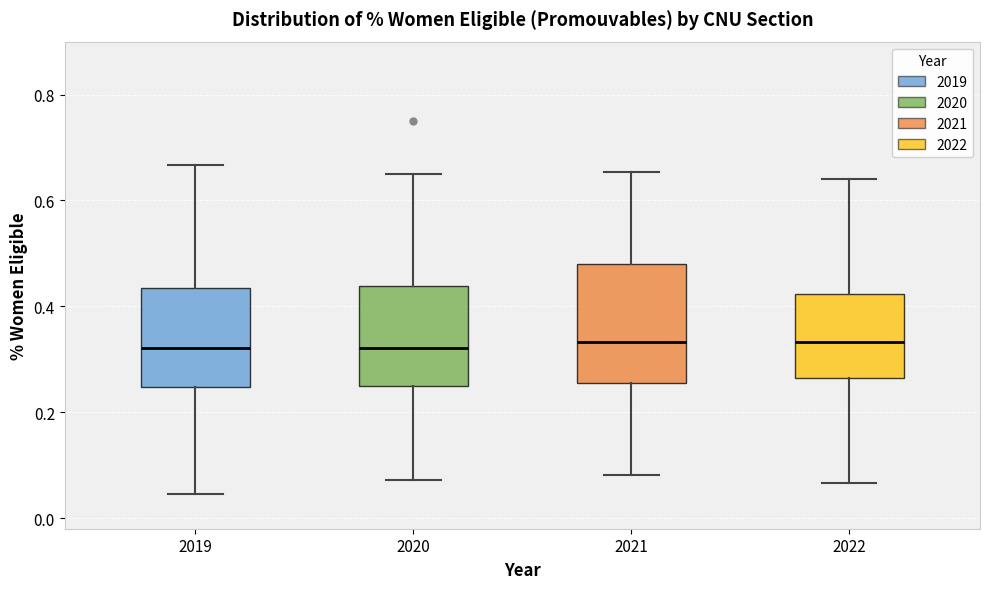

Reading left to right, read every box against the y-axis: the position of its median line, the range the box covers, and the ends of its whiskers. The values are not printed on the chart, so give them approximately, as read against the axis.

2019: median 0.32, box 0.24 to 0.44, whiskers 0.04 to 0.66
2020: median 0.32, box 0.26 to 0.44, whiskers 0.08 to 0.66
2021: median 0.34, box 0.26 to 0.48, whiskers 0.08 to 0.66
2022: median 0.34, box 0.26 to 0.42, whiskers 0.06 to 0.64